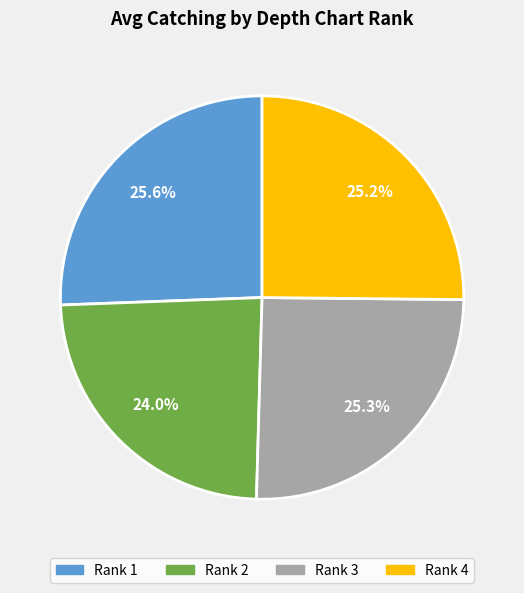

Is Rank 4 the majority of the pie?

No